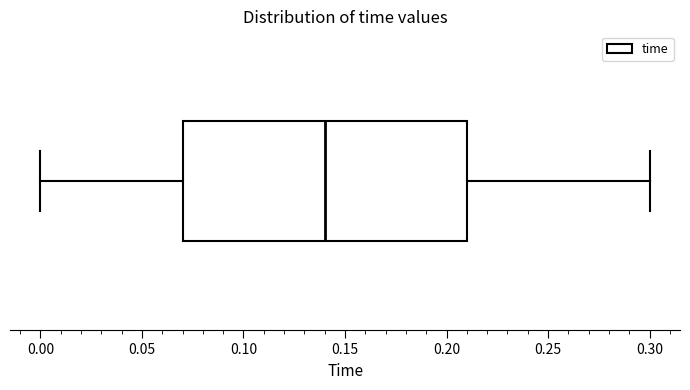

Where does the right whisker of the box end on the x-axis? The values are not printed on the chart, so give them approximately, as read against the axis.

0.30